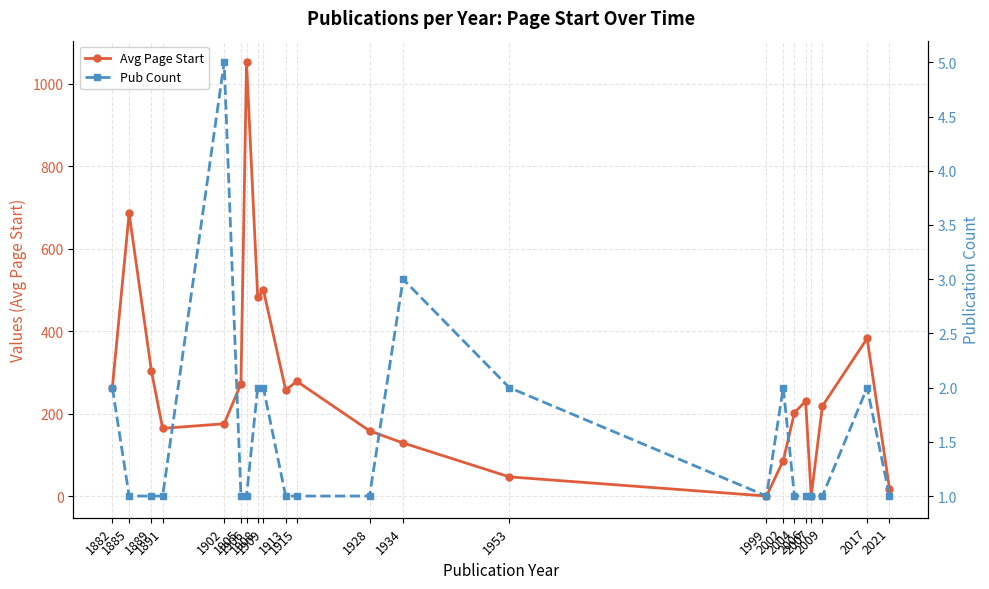

Which series has the largest total across all categories?

Avg Page Start